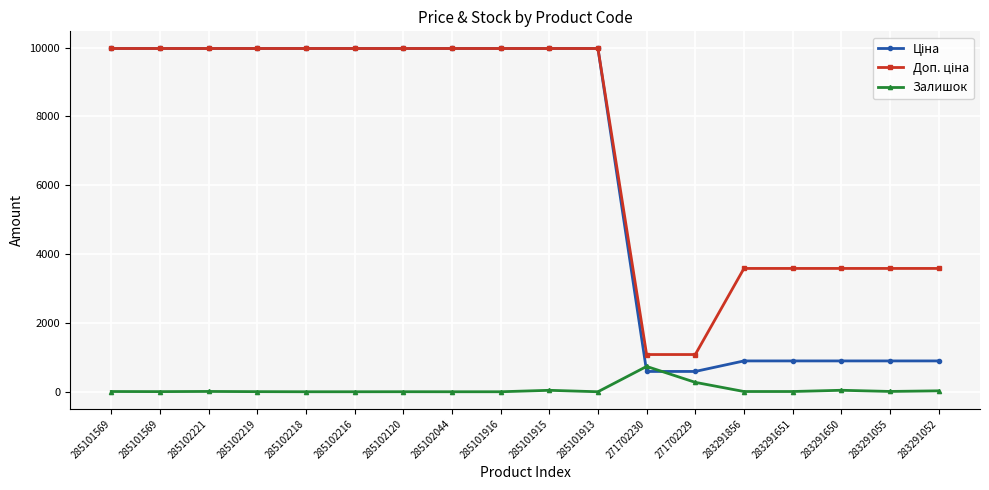

The value of Доп. ціна at 271702229 is 1081.7. True or false?

True